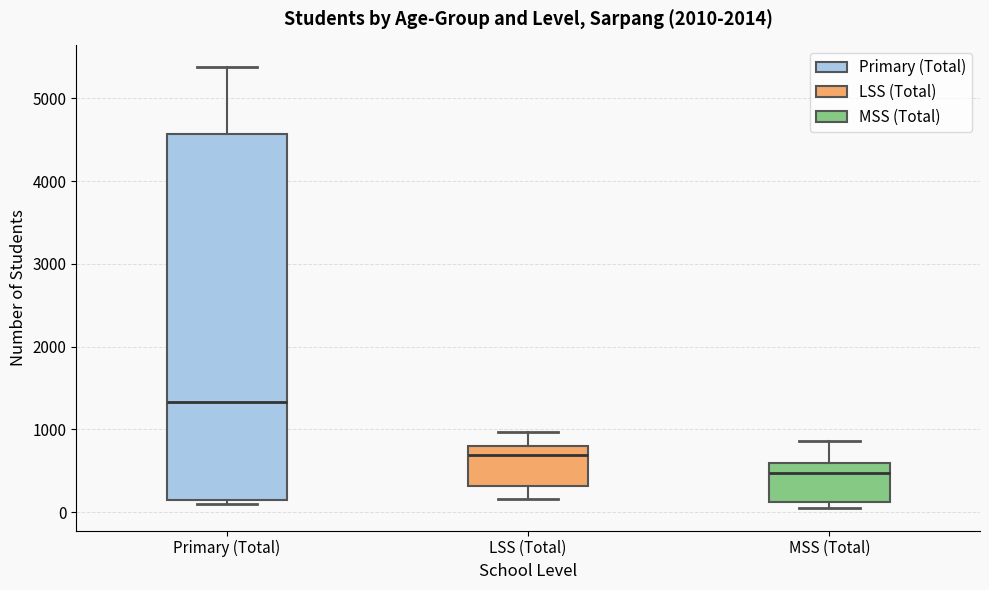

Which box has the highest median line?

Primary (Total)